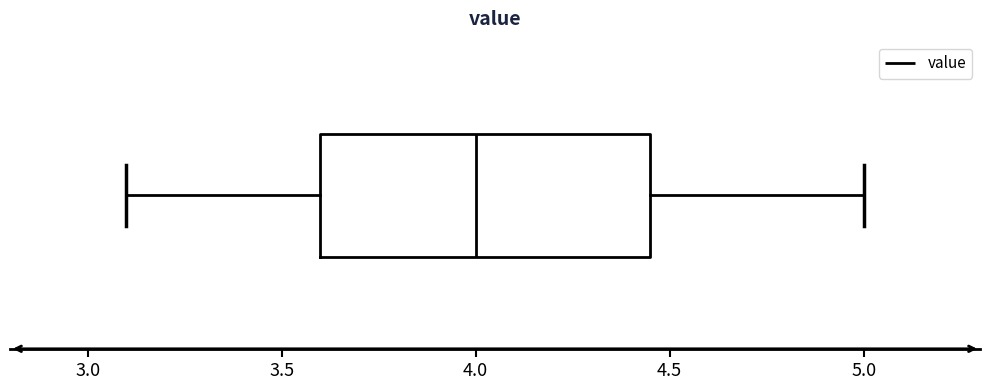

Where does the median line of the box sit on the x-axis? The values are not printed on the chart, so give them approximately, as read against the axis.

4.00